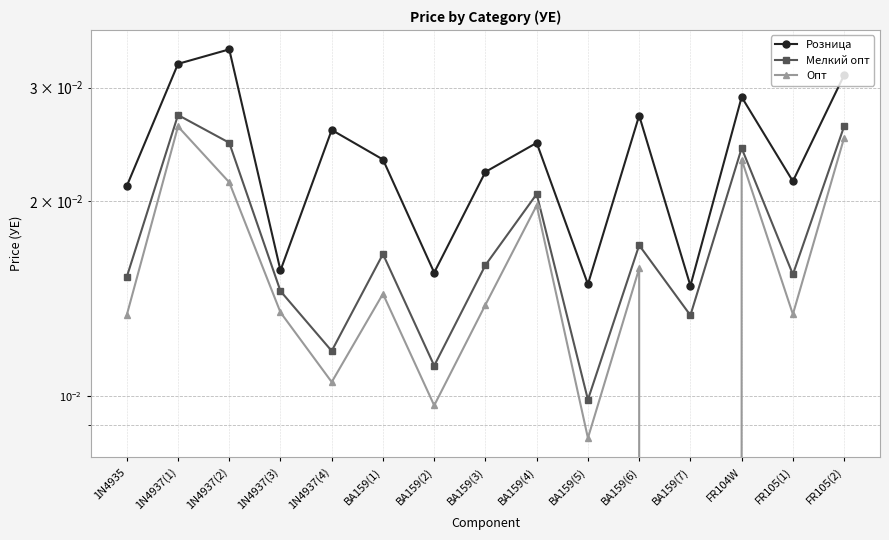

What is the label of the 3rd point from the left?

1N4937(2)